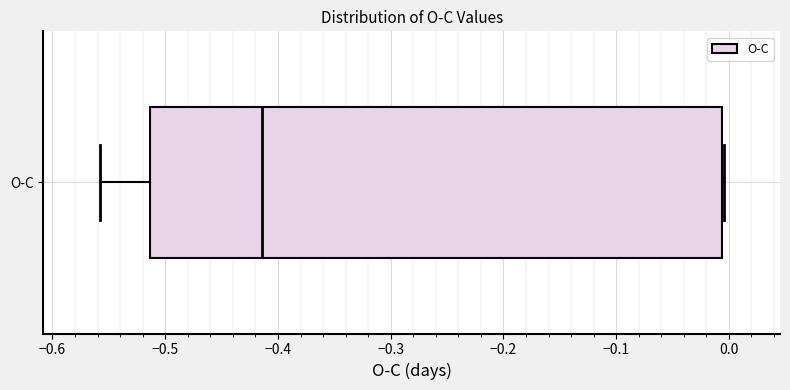

Read this box plot against the x-axis: the position of the median line, the range covered by the box, and the ends of both whiskers. The values are not printed on the chart, so give them approximately, as read against the axis.

median -0.41, box -0.51 to -0.01, whiskers -0.56 to 0.00